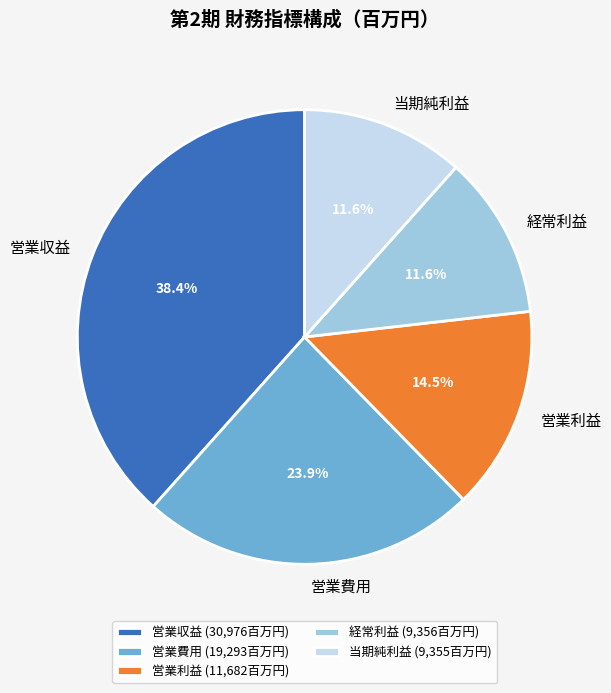

Do 経常利益 and 営業利益 together represent more than half of the pie?

No